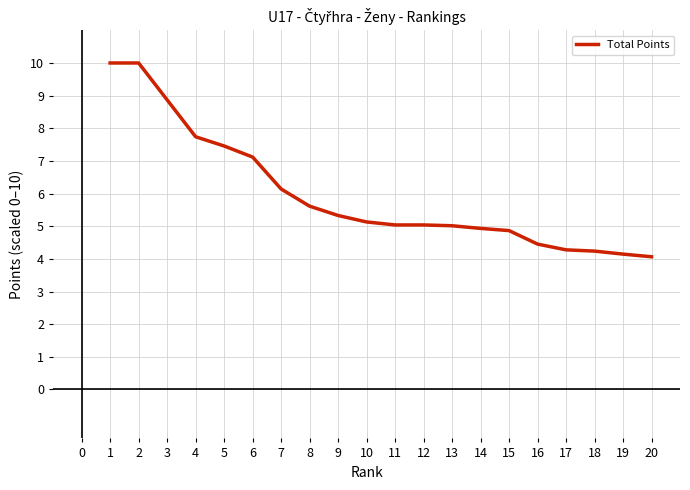

What is the ratio of the value at 7 to the value at 12?

1.2